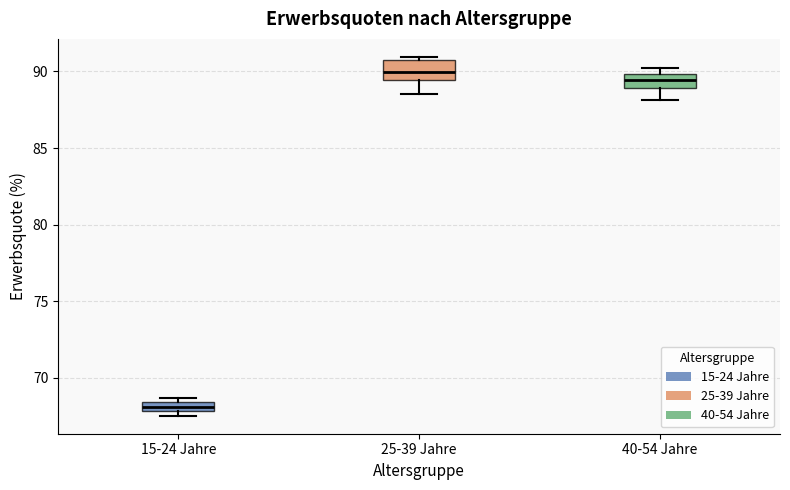

Where does the median line of the box for 25-39 Jahre sit on the y-axis? The values are not printed on the chart, so give them approximately, as read against the axis.

90.0